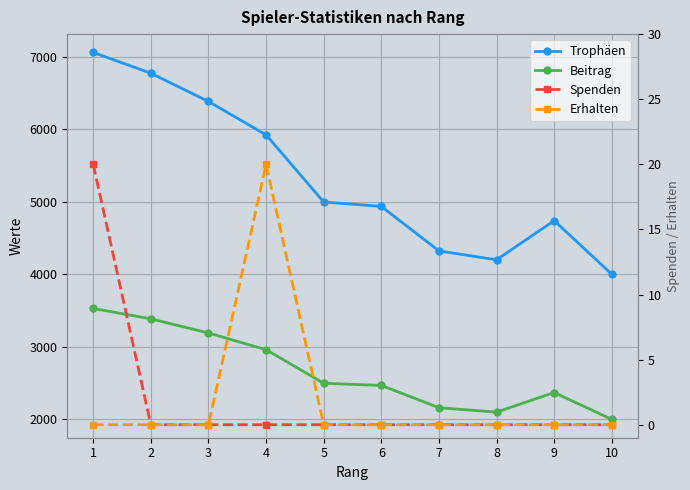

True or false: Beitrag and Trophäen intersect in this chart.

False